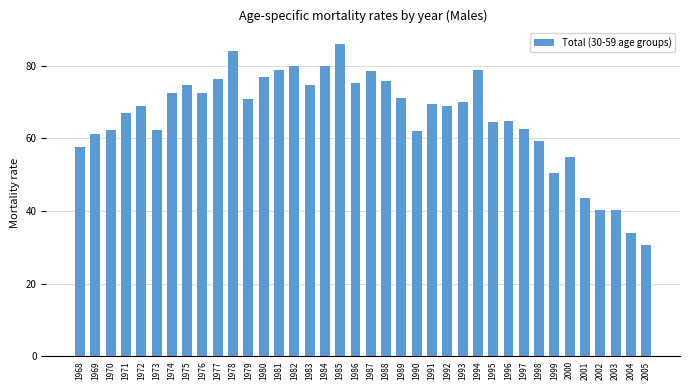

True or false: the data shows 68.9 at 1992.

True